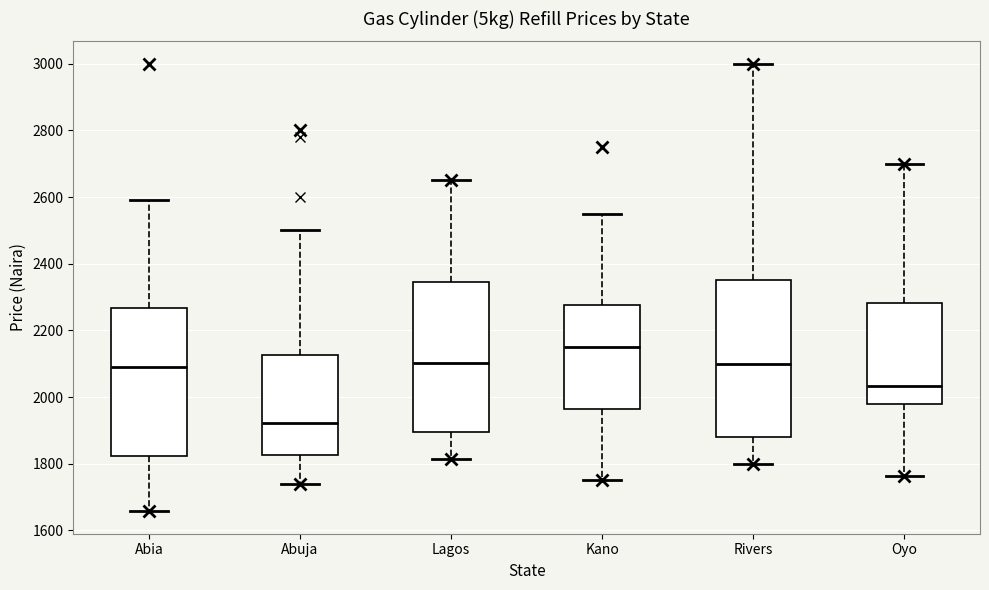

Where does the upper whisker of the box for Abia end on the y-axis? The values are not printed on the chart, so give them approximately, as read against the axis.

2600